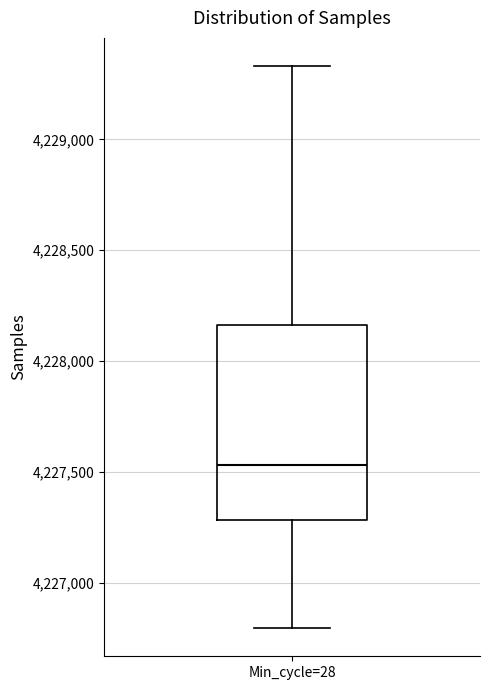

Where does the median line of the box for Min_cycle=28 sit on the y-axis? The values are not printed on the chart, so give them approximately, as read against the axis.

4227550